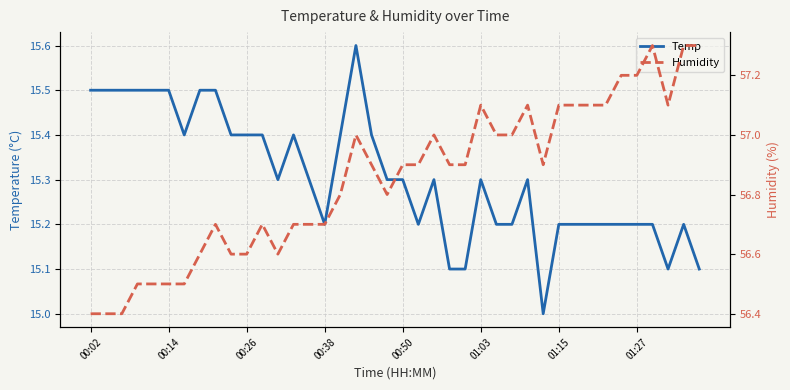

What is the highest value of the Temp series?

15.6